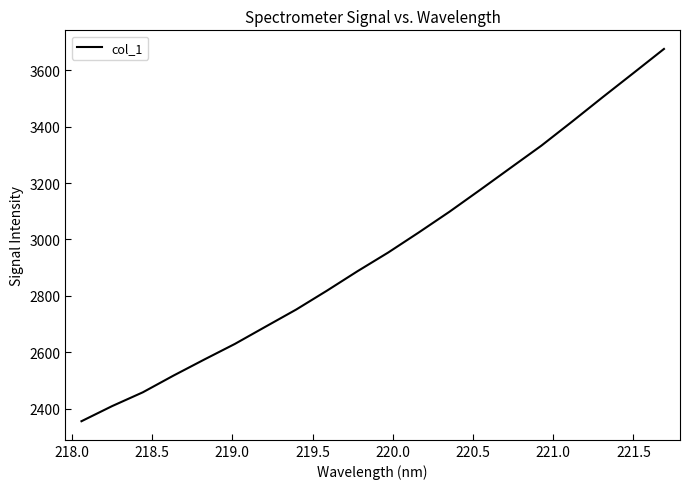

What is the maximum value shown in the chart?

3675.9